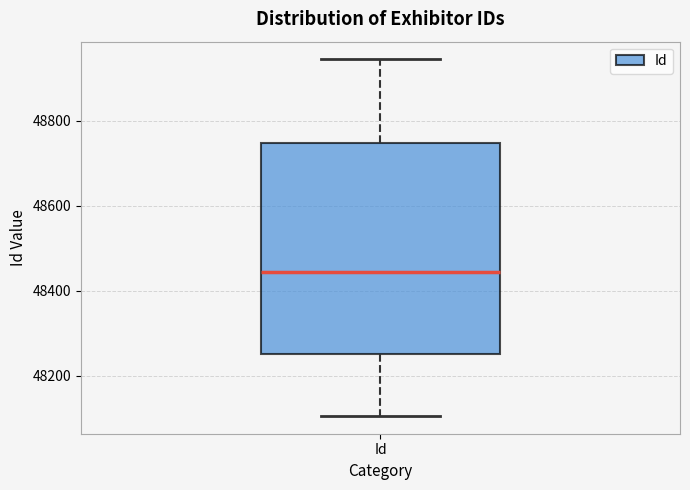

Read this box plot against the y-axis: the position of the median line, the range covered by the box, and the ends of both whiskers. The values are not printed on the chart, so give them approximately, as read against the axis.

median 48440, box 48260 to 48740, whiskers 48100 to 48940